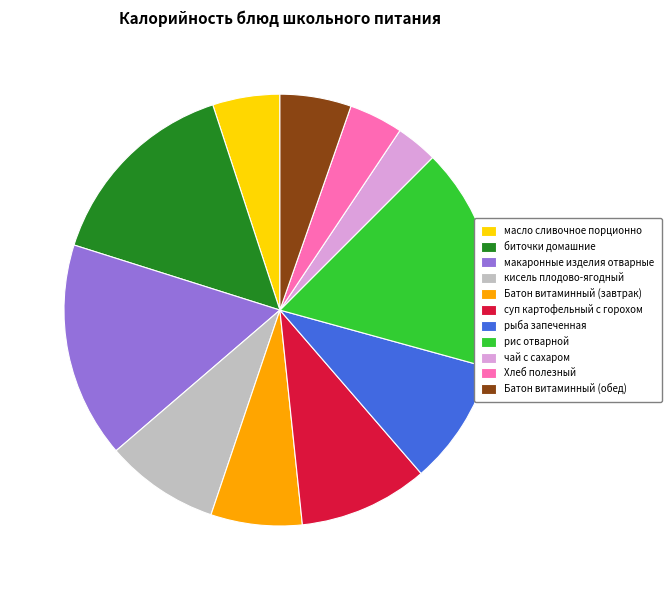

Is there a majority slice in this chart?

No